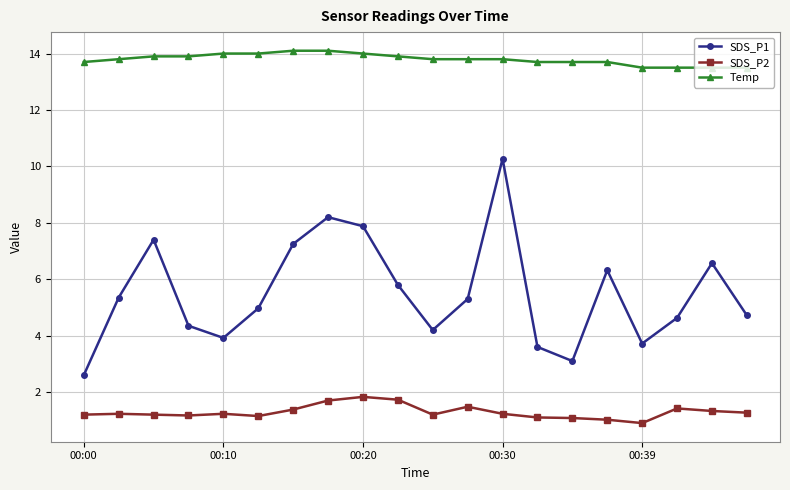

At how many categories does at least one series exceed 13?

20